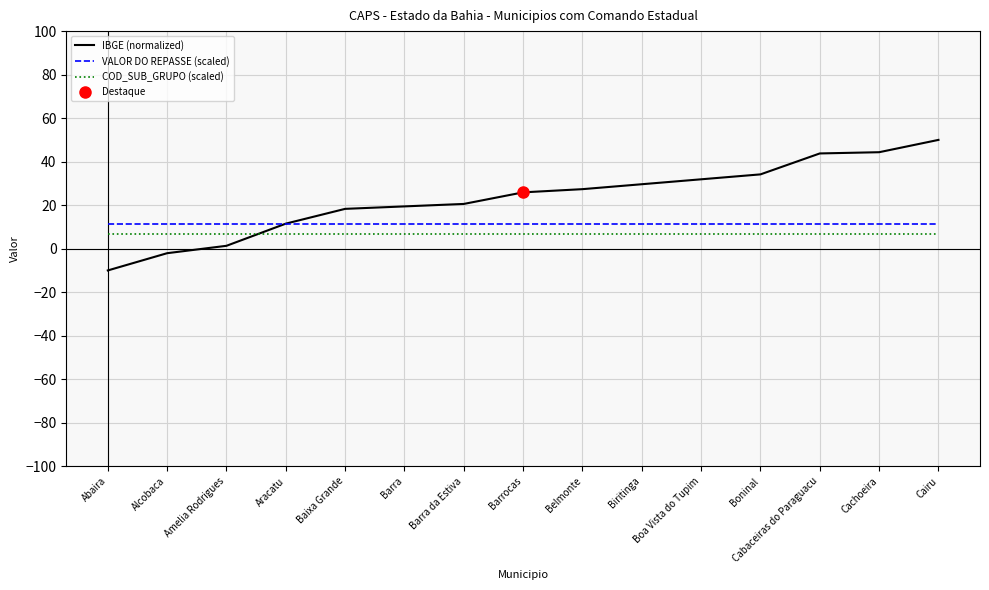

At which category is the sum across all series the highest?

Cairu